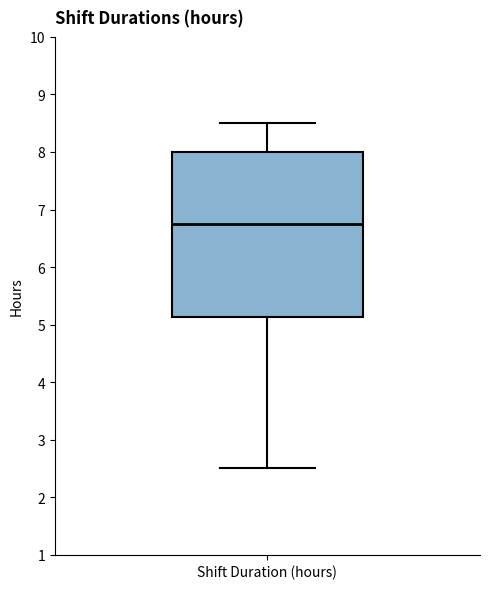

Transcribe this box plot: give where the median line is, the range the box spans, and where the two whiskers end, as read against the y-axis. The values are not printed on the chart, so give them approximately, as read against the axis.

median 6.8, box 5.1 to 8.0, whiskers 2.5 to 8.5